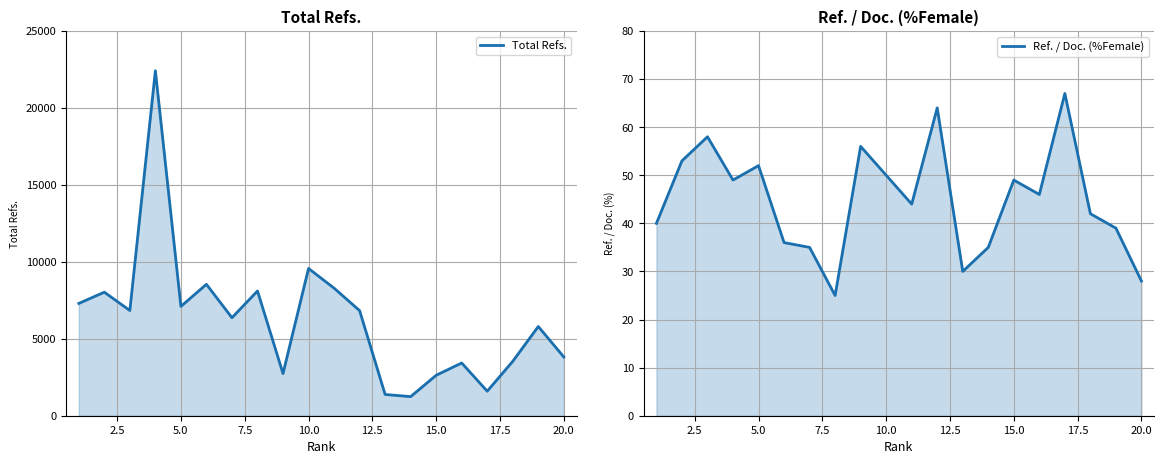

True or false: Ref. / Doc. (%Female) has a value of 17 at 15.0.

False